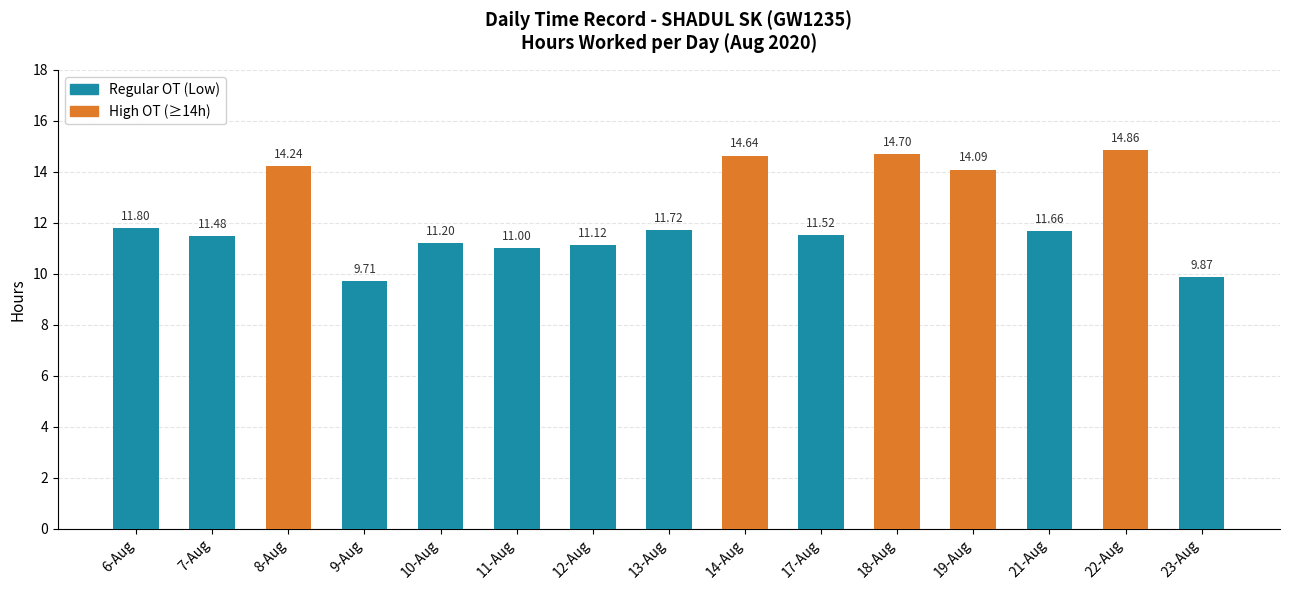

List the labels in order of value, largest first.

22-Aug, 18-Aug, 14-Aug, 8-Aug, 19-Aug, 6-Aug, 13-Aug, 21-Aug, 17-Aug, 7-Aug, 10-Aug, 12-Aug, 11-Aug, 23-Aug, 9-Aug